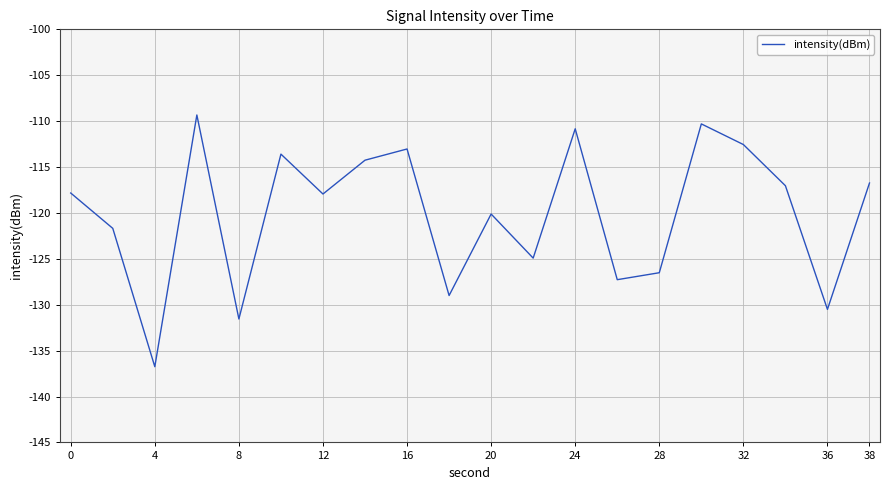

What is the smallest value displayed?

-136.8